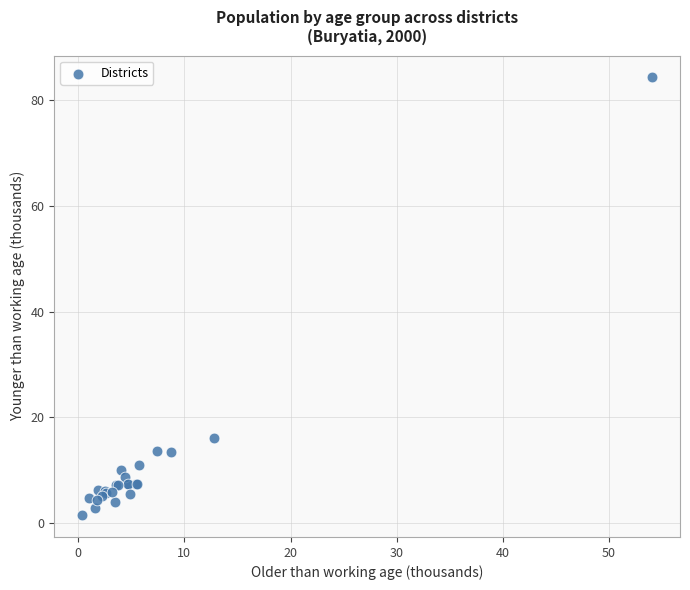

What Y value in the scatter plot is closest to 42?

16.0